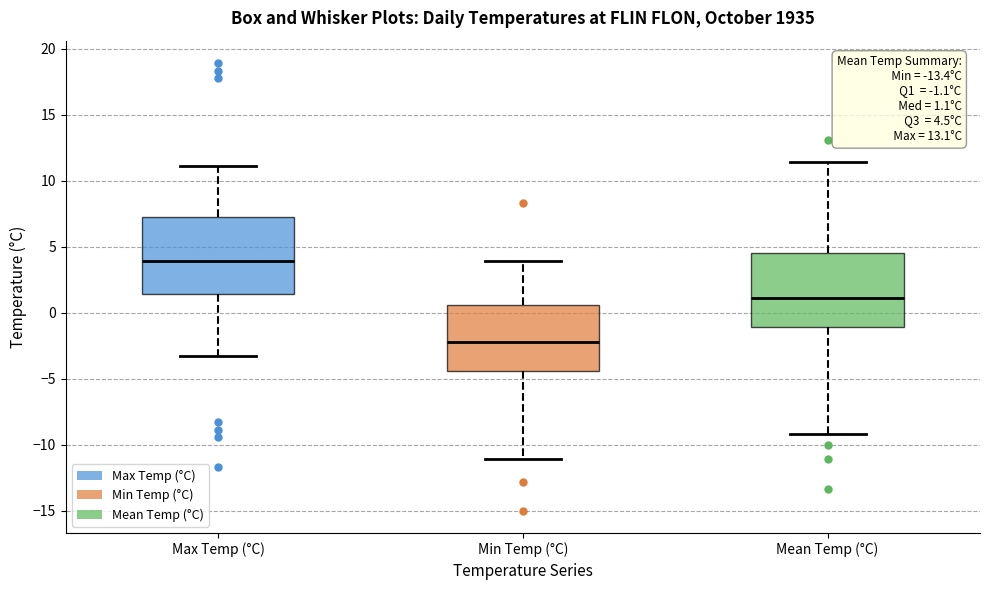

Which box's median line is the highest?

Max Temp (°C)